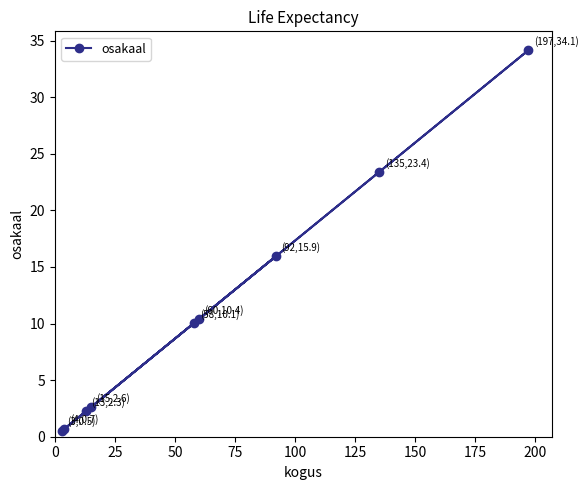

What is the average value?

11.1